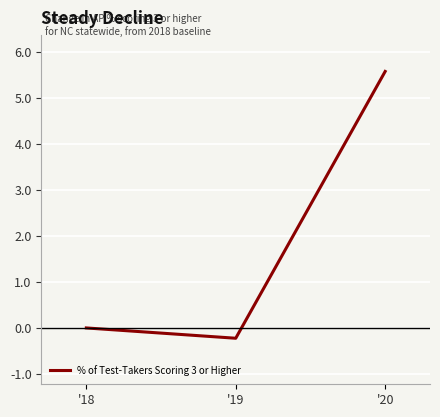

How many lines are shown in the chart?

1